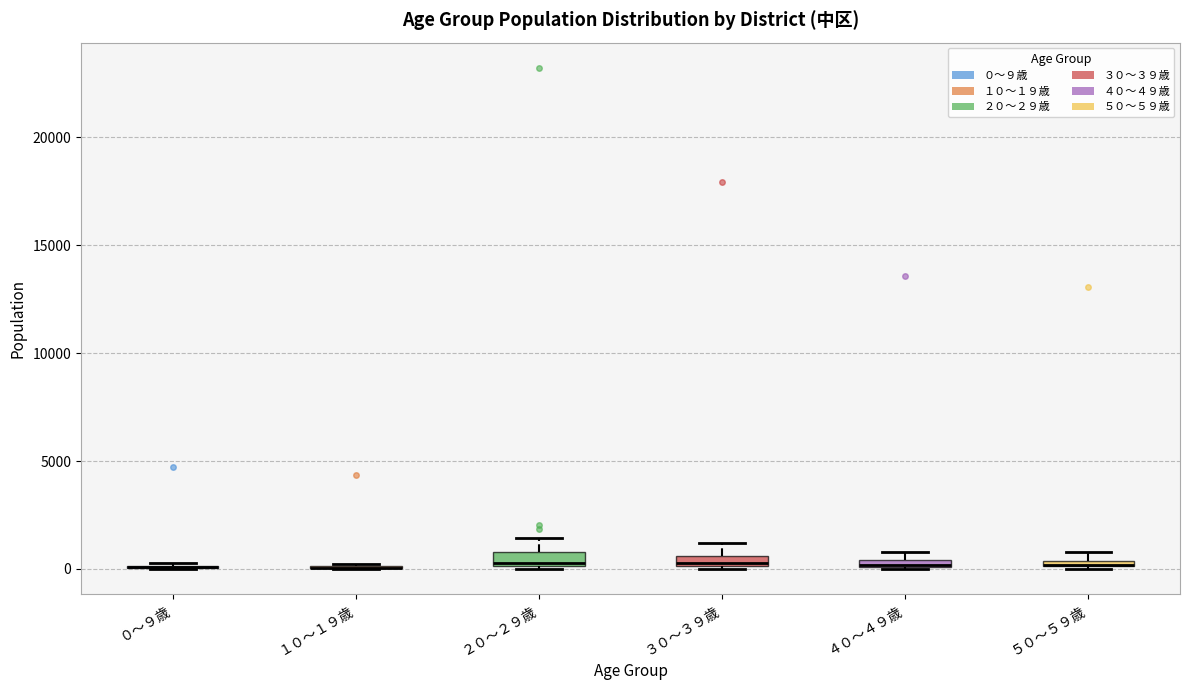

Where is the lower edge of the box for ５０～５９歳 on the y-axis? The values are not printed on the chart, so give them approximately, as read against the axis.

0